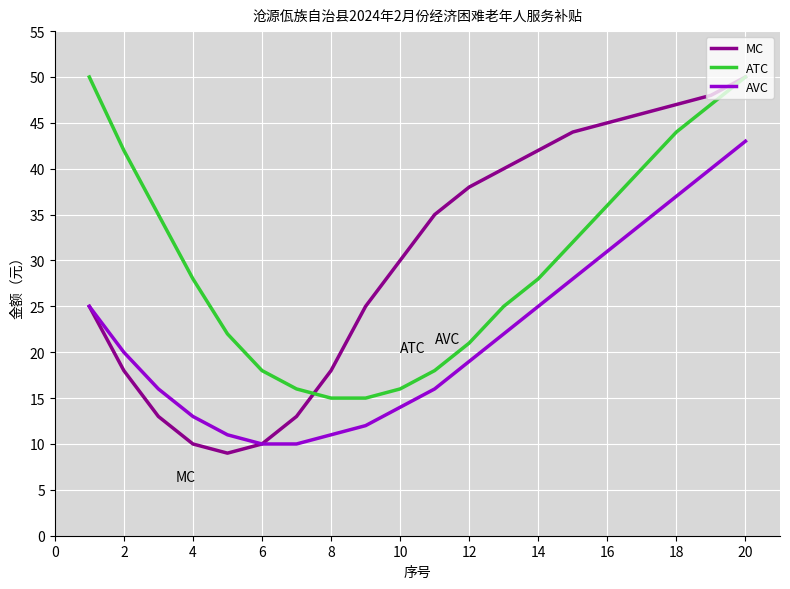

True or false: AVC and ATC cross at least once.

False